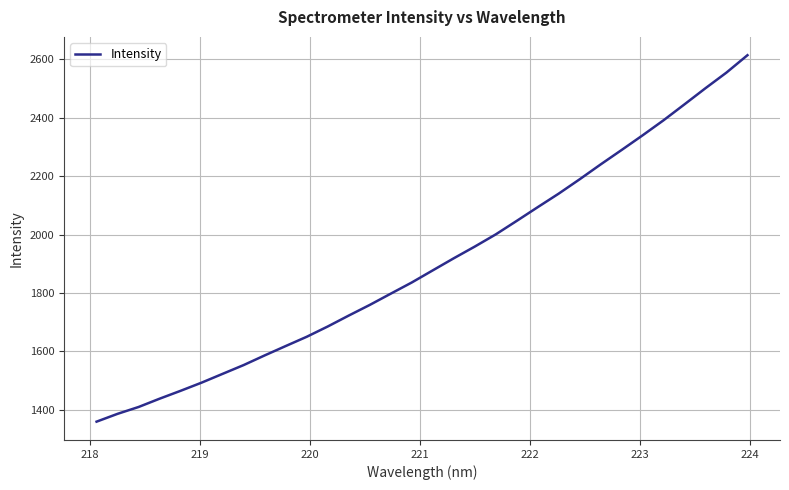

What is the greatest value displayed?

2613.7